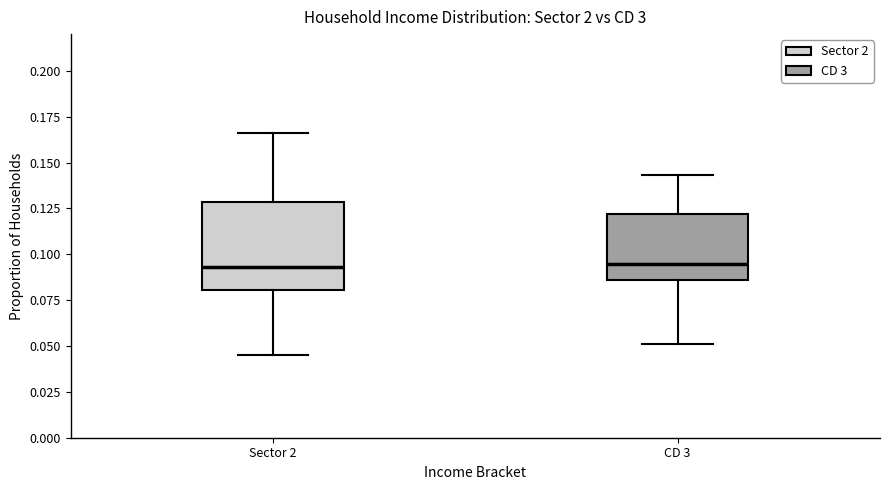

Which box is the tallest, from its lower edge to its upper edge?

Sector 2